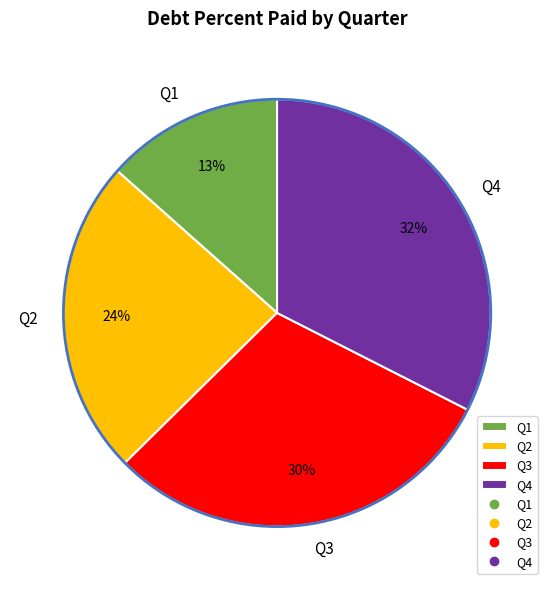

To the nearest percent, what portion does Q4 represent?

32%